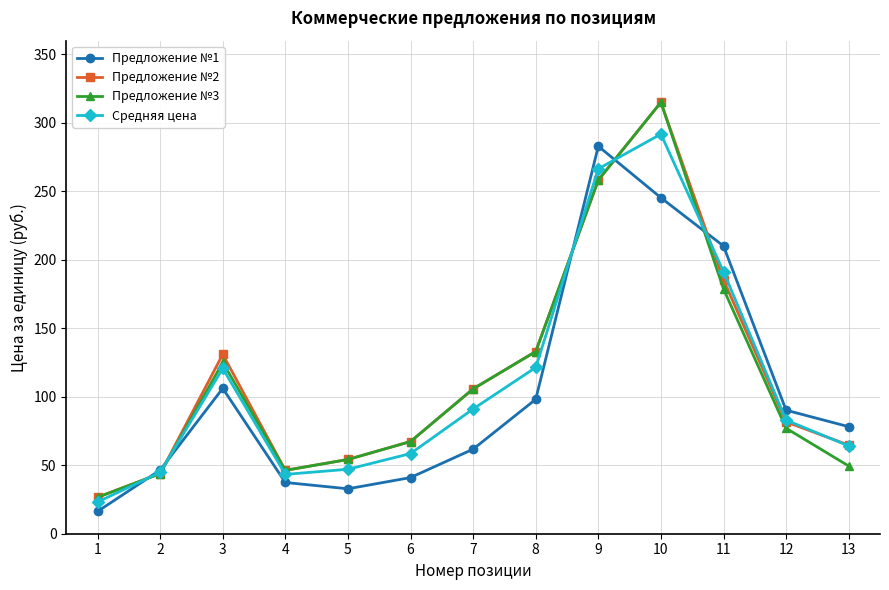

At how many categories does at least one series exceed 299?

1